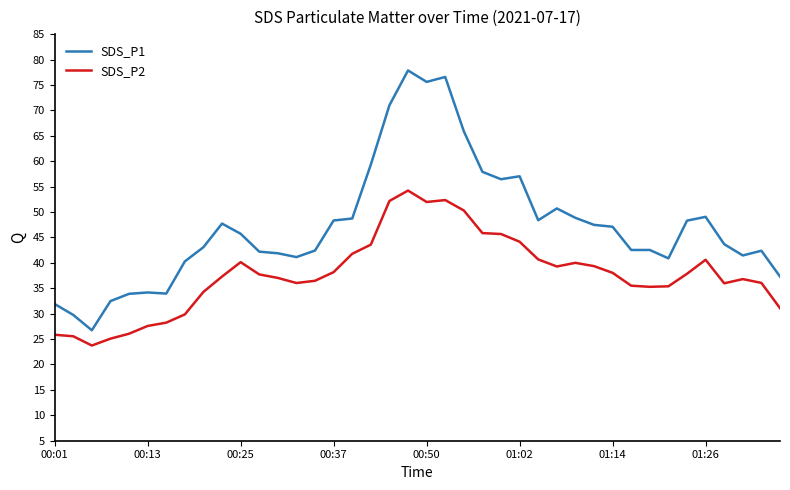

What is the minimum value shown in the chart?

23.7